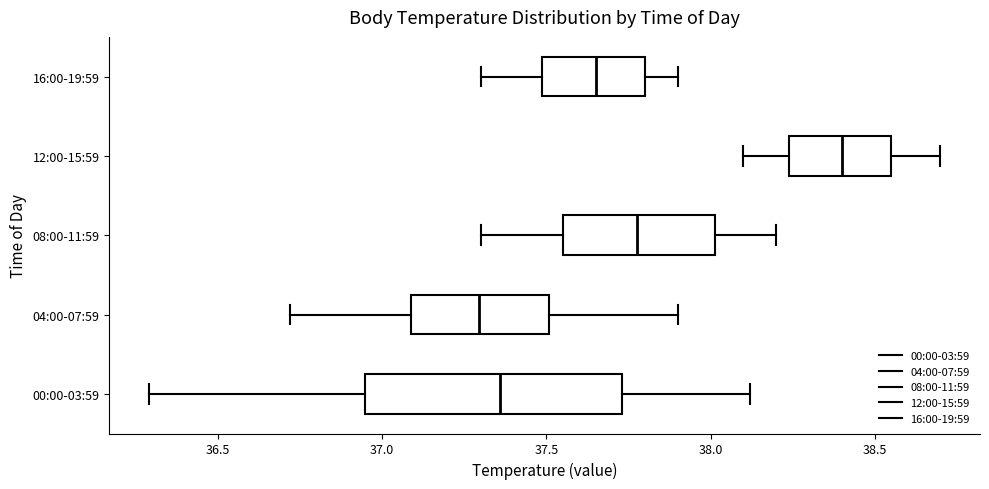

Where is the left edge of the box for 12:00-15:59 on the x-axis? The values are not printed on the chart, so give them approximately, as read against the axis.

38.25